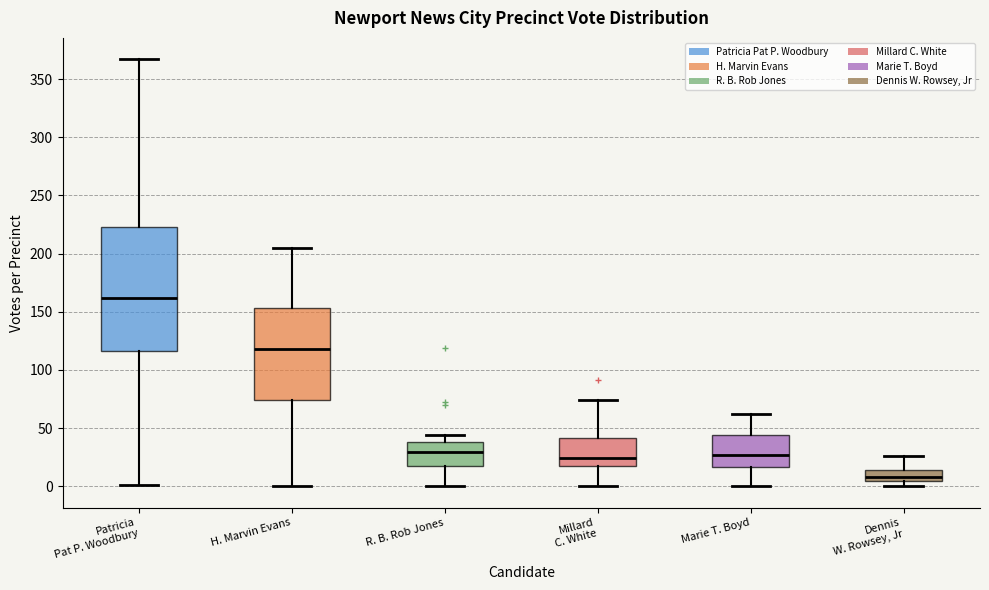

Where is the upper edge of the box for Dennis W. Rowsey, Jr on the y-axis? The values are not printed on the chart, so give them approximately, as read against the axis.

15